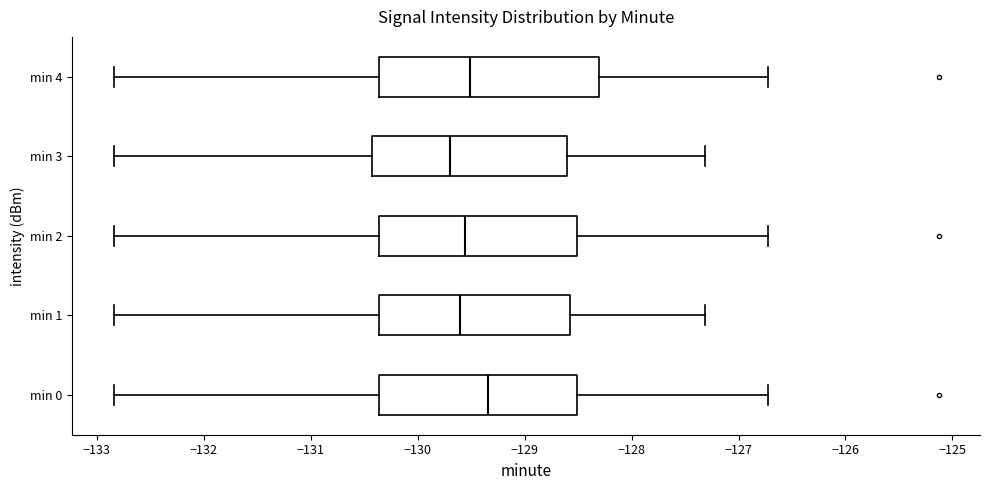

Reading bottom to top, transcribe this box plot: for each box, give where its median line is, the range the box spans, and where its two whiskers end, as read against the x-axis. The values are not printed on the chart, so give them approximately, as read against the axis.

min 0: median -129.3, box -130.4 to -128.5, whiskers -132.8 to -126.7
min 1: median -129.6, box -130.4 to -128.6, whiskers -132.8 to -127.3
min 2: median -129.6, box -130.4 to -128.5, whiskers -132.8 to -126.7
min 3: median -129.7, box -130.4 to -128.6, whiskers -132.8 to -127.3
min 4: median -129.5, box -130.4 to -128.3, whiskers -132.8 to -126.7